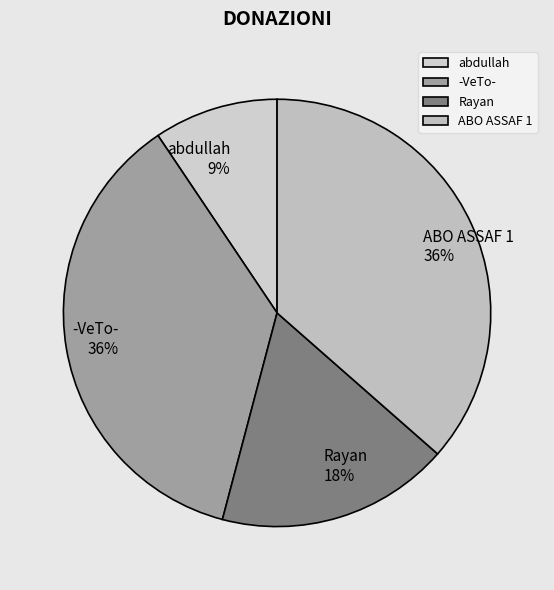

Is it true that abdullah is 16% of the pie?

False